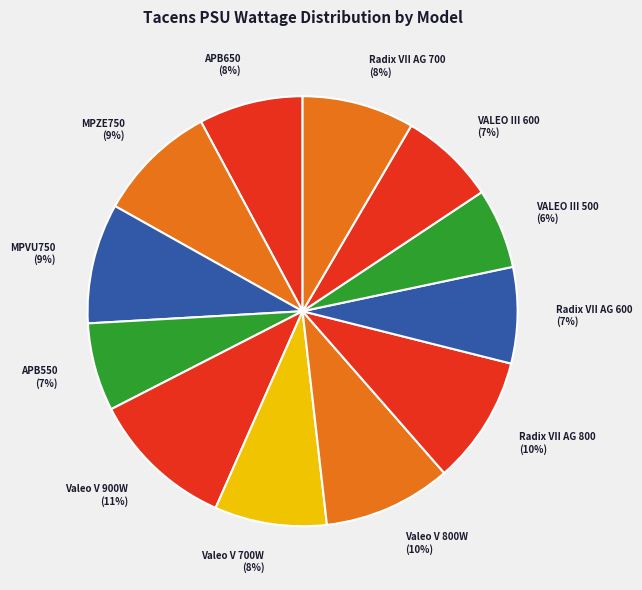

Is the sum of APB650 and Radix VII AG 700 greater than half?

No